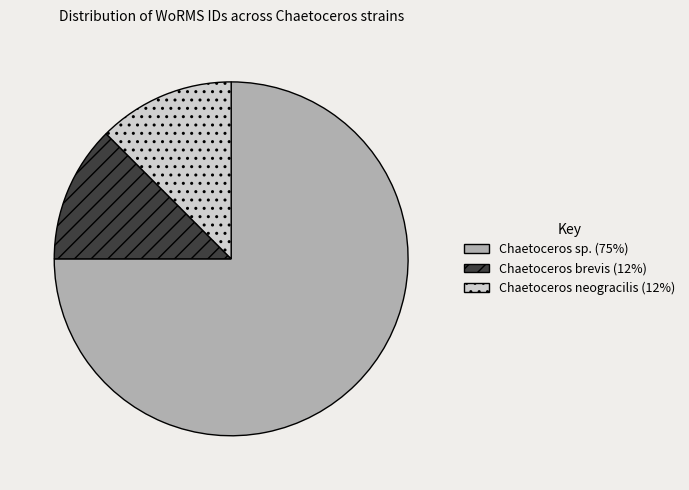

The Chaetoceros brevis (12%) slice represents 27% of the pie. True or false?

False